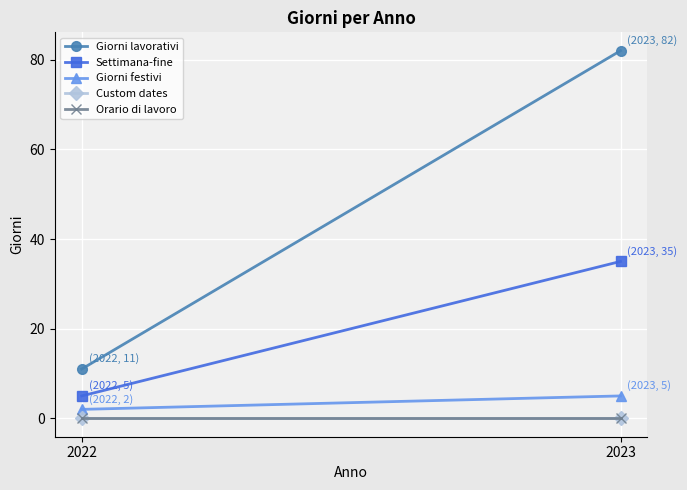

Which series changed the most between 2022 and 2023?

Giorni lavorativi